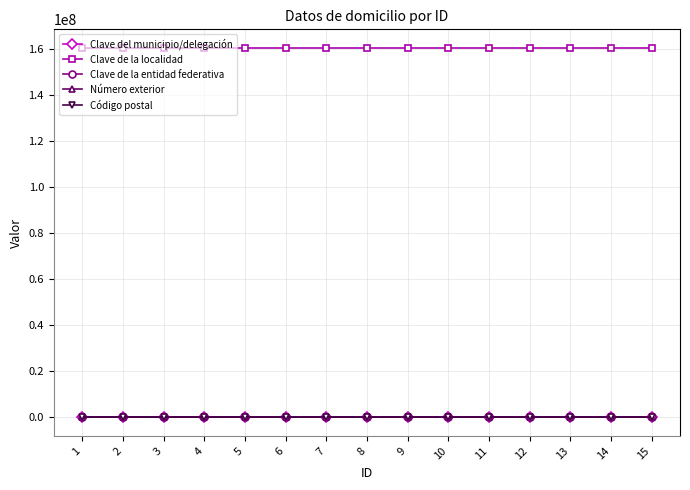

Which series has the largest total across all categories?

Clave de la localidad